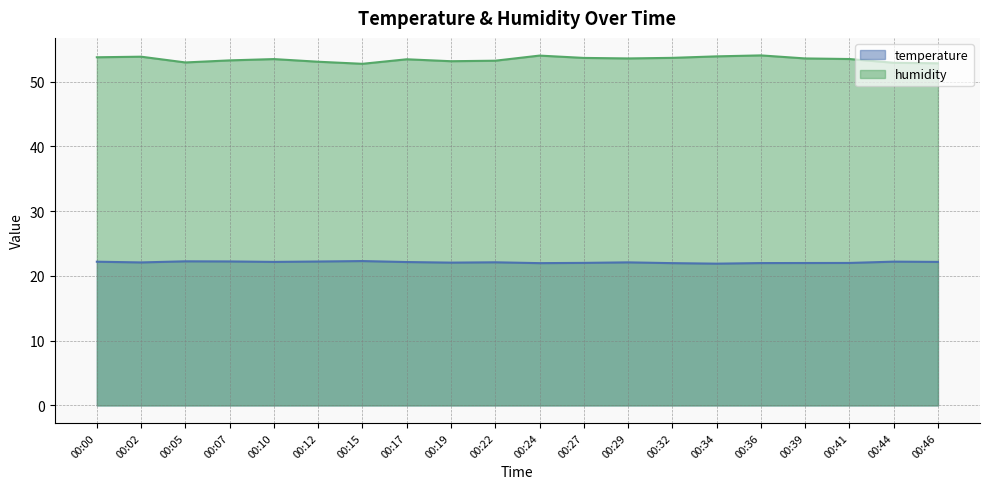

Which series has the largest total across all categories?

humidity